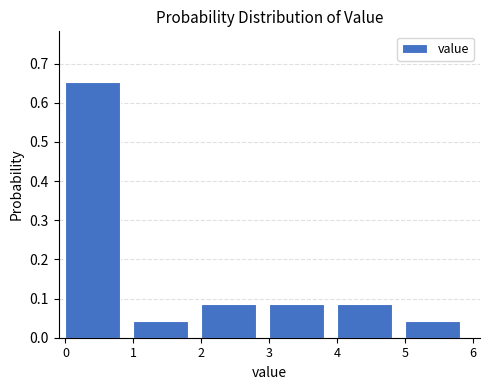

Reading left to right, transcribe this chart: for each bar, give the range it covers on the x-axis and its height. The values are not printed on the chart, so give them approximately, as read against the axis.

0 to 1: 0.65
1 to 2: 0.04
2 to 3: 0.09
3 to 4: 0.09
4 to 5: 0.09
5 to 6: 0.04